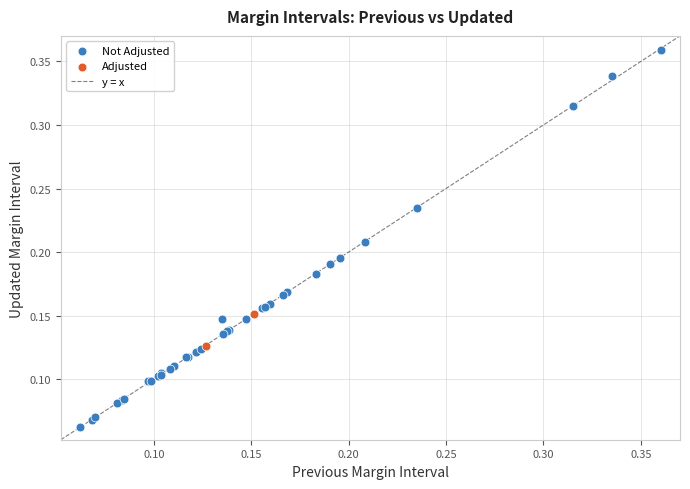

Which series reaches the minimum Y coordinate?

Not Adjusted